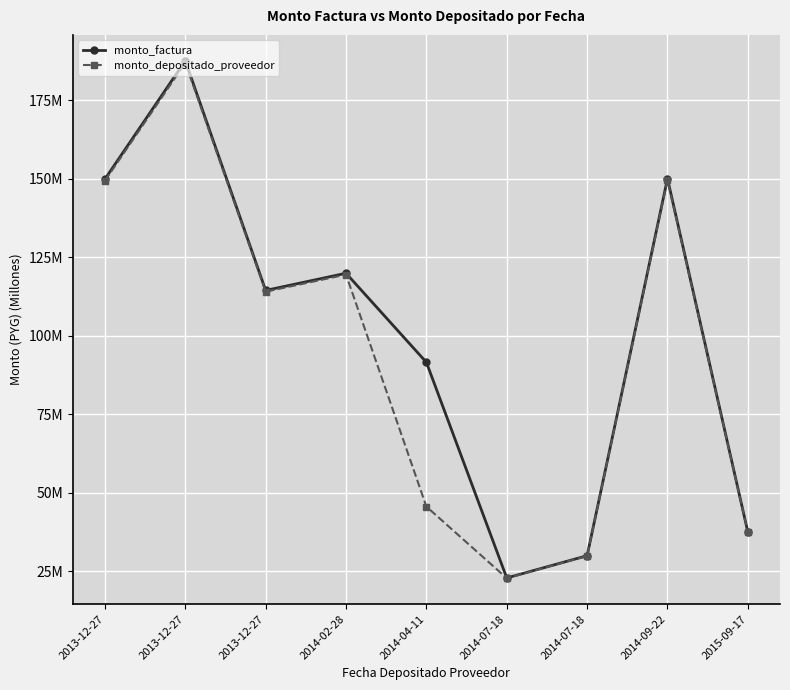

List the series in order of their peak value, lowest first.

monto_depositado_proveedor, monto_factura